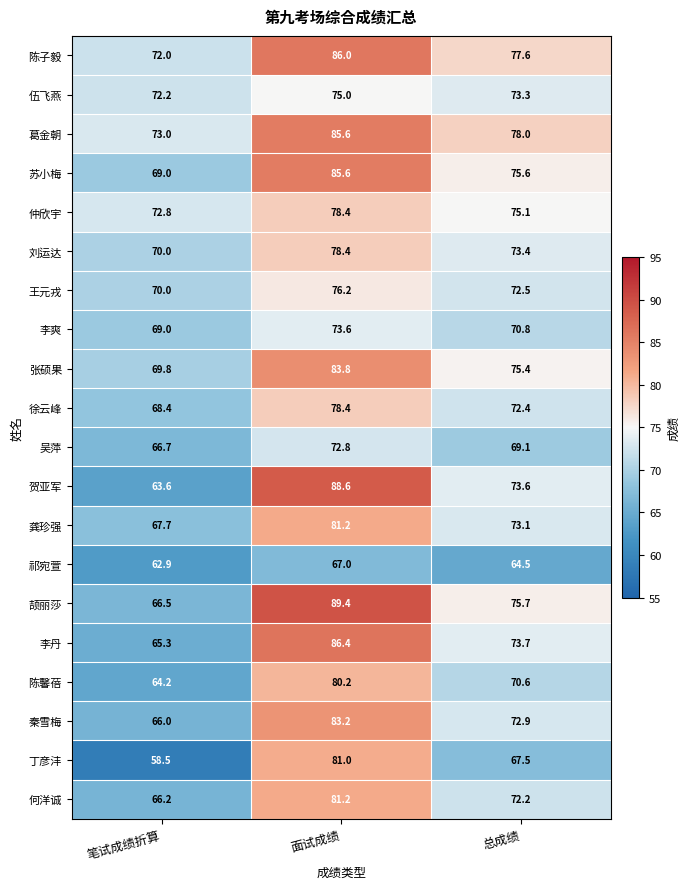

The value of 陈馨蓓 at 面试成绩 is 118.6. True or false?

False